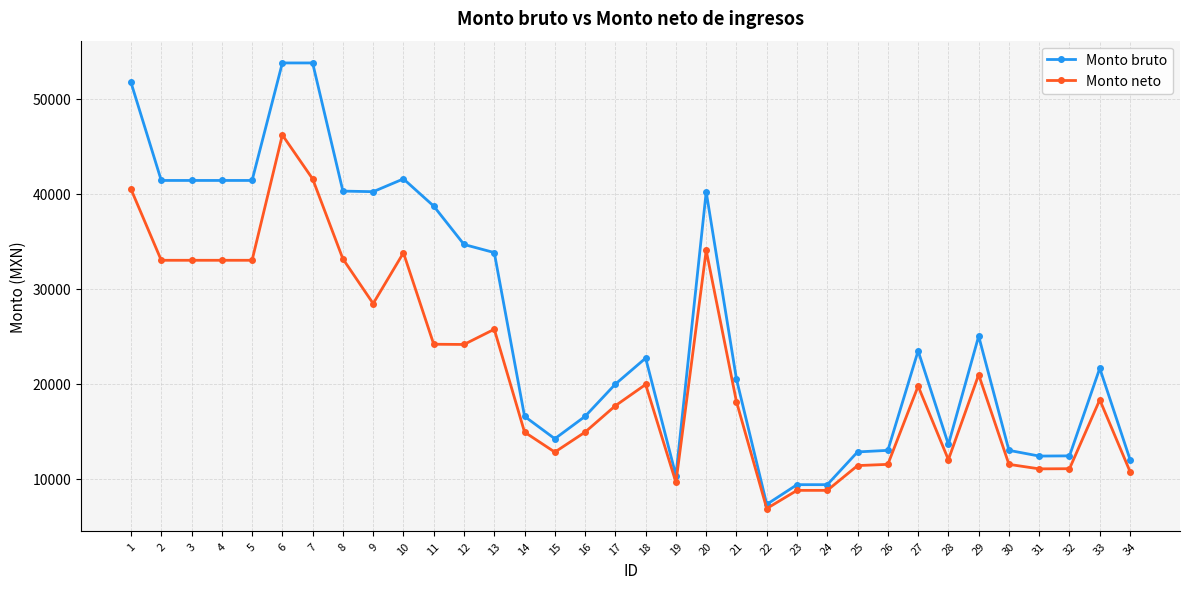

What is the difference between the Monto neto values at 6 and 4?

13201